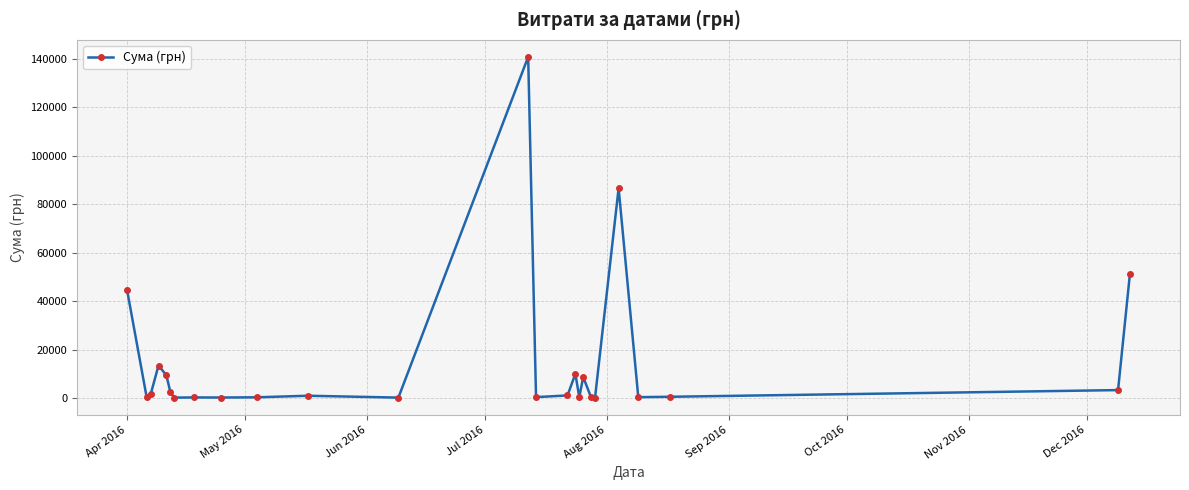

Count the number of values greater than 949.

13